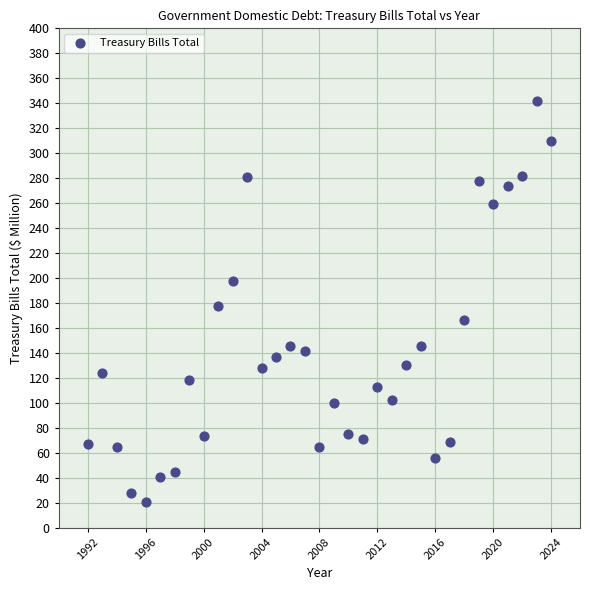

What is the range of X values (max minus min)?

32.0